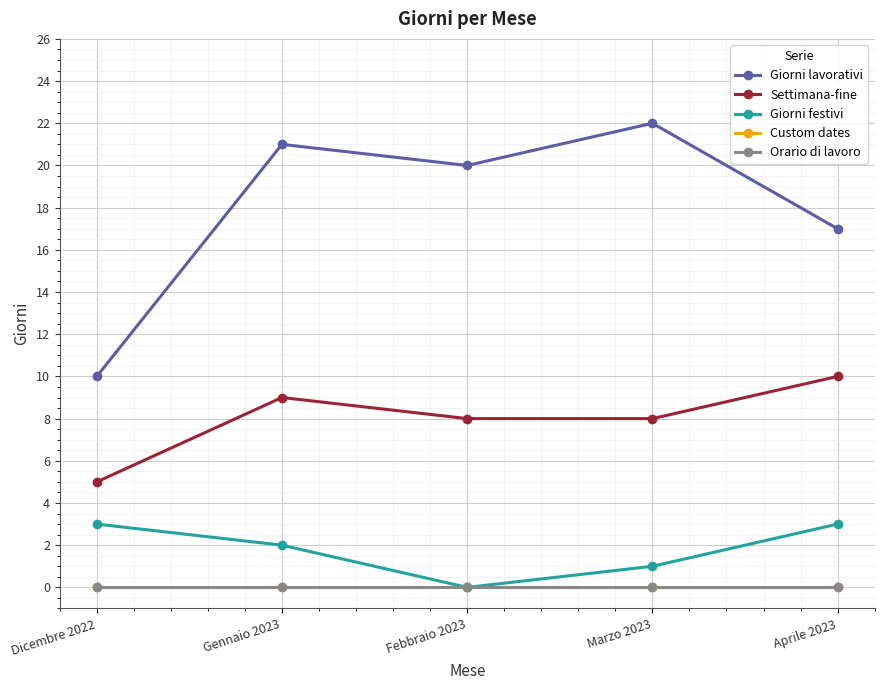

Does the chart have visible grid lines?

Yes